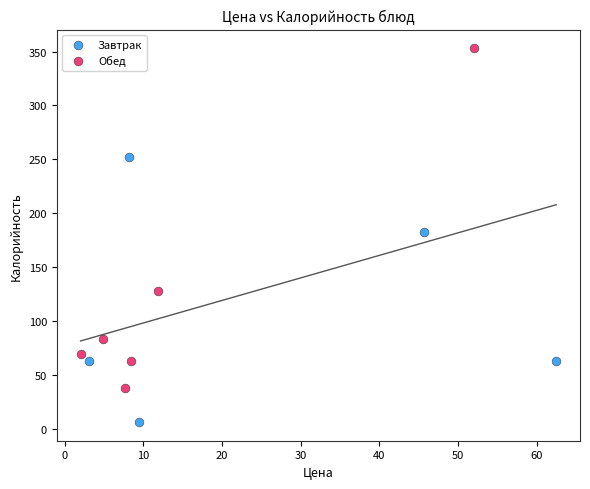

Which series has the largest Y range (max minus min)?

Обед